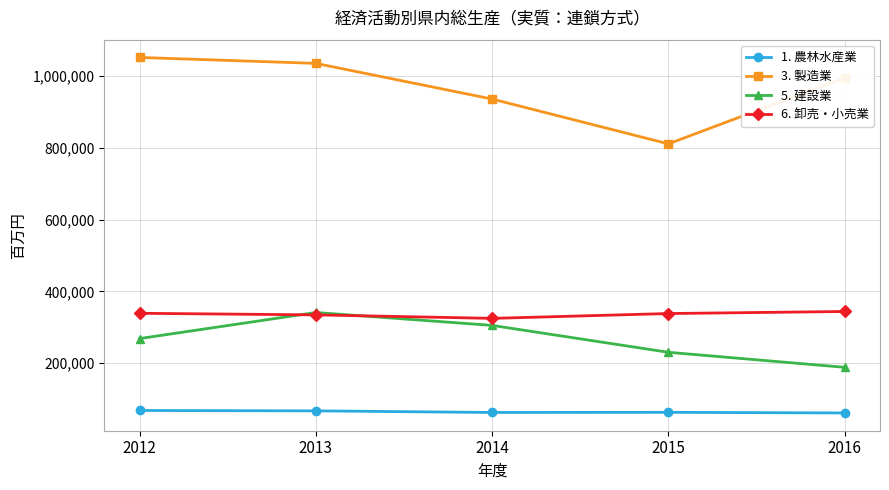

What is the difference between the maximum and second lowest values in the 5. 建設業 series?

111006